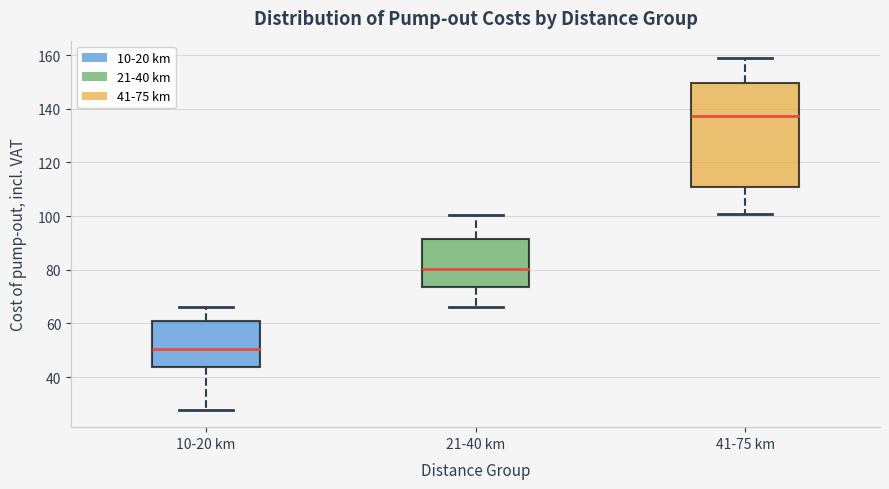

Which box is the tallest, from its lower edge to its upper edge?

41-75 km